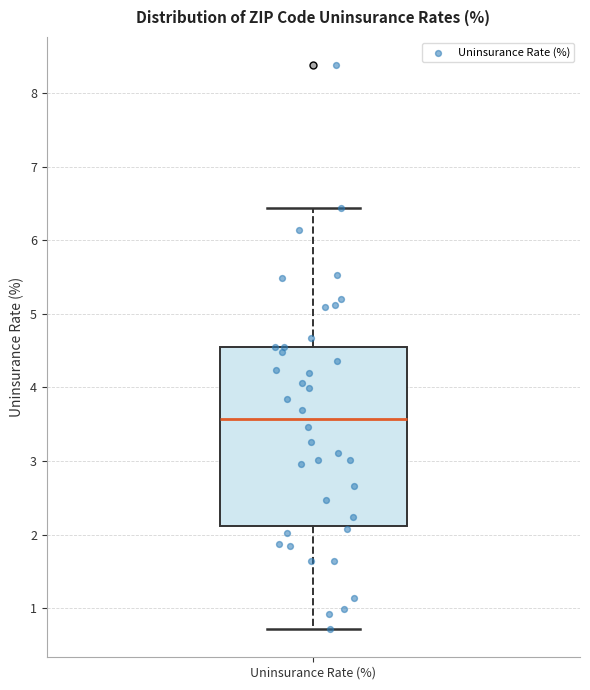

Read this box plot against the y-axis: the position of the median line, the range covered by the box, and the ends of both whiskers. The values are not printed on the chart, so give them approximately, as read against the axis.

median 3.6, box 2.1 to 4.6, whiskers 0.7 to 6.4